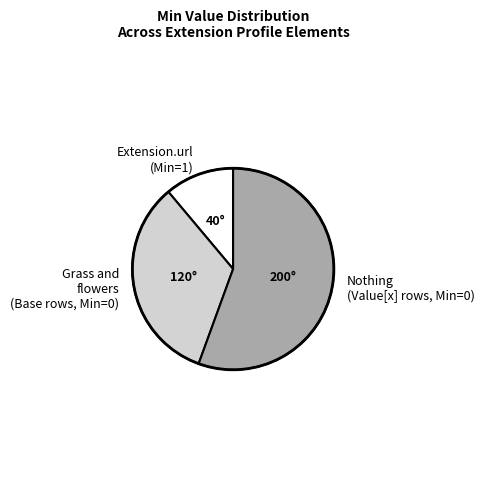

The Extension.url (Min=1) slice represents 11% of the pie. True or false?

True